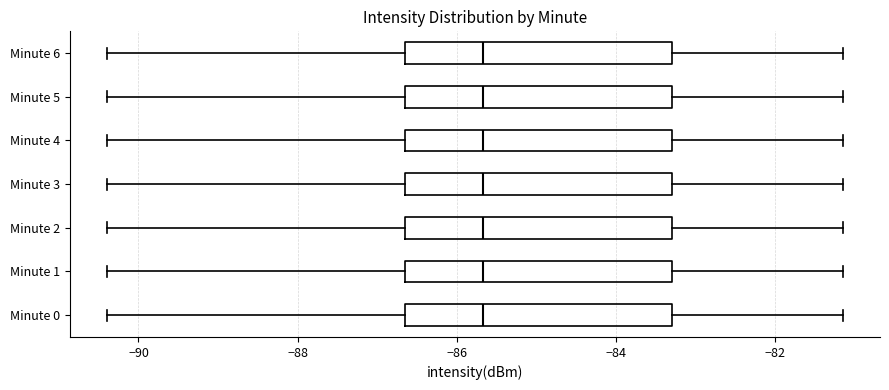

Reading bottom to top, read every box against the x-axis: the position of its median line, the range the box covers, and the ends of its whiskers. The values are not printed on the chart, so give them approximately, as read against the axis.

Minute 0: median -85.6, box -86.6 to -83.2, whiskers -90.4 to -81.2
Minute 1: median -85.6, box -86.6 to -83.2, whiskers -90.4 to -81.2
Minute 2: median -85.6, box -86.6 to -83.2, whiskers -90.4 to -81.2
Minute 3: median -85.6, box -86.6 to -83.2, whiskers -90.4 to -81.2
Minute 4: median -85.6, box -86.6 to -83.2, whiskers -90.4 to -81.2
Minute 5: median -85.6, box -86.6 to -83.2, whiskers -90.4 to -81.2
Minute 6: median -85.6, box -86.6 to -83.2, whiskers -90.4 to -81.2